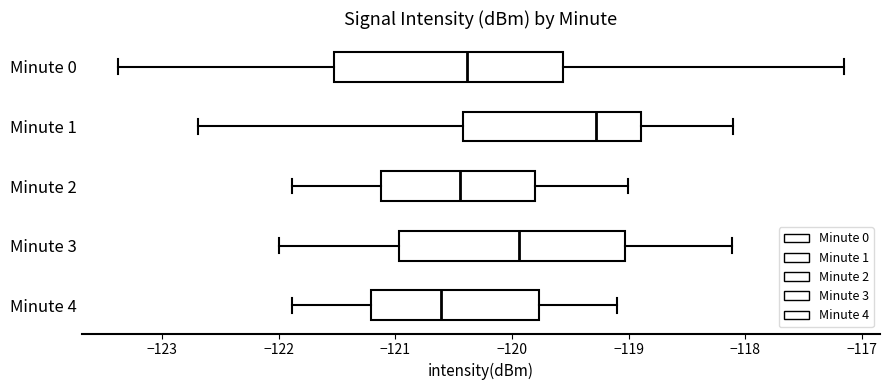

Reading bottom to top, transcribe this box plot: for each box, give where its median line is, the range the box spans, and where its two whiskers end, as read against the x-axis. The values are not printed on the chart, so give them approximately, as read against the axis.

Minute 4: median -120.6, box -121.2 to -119.8, whiskers -121.9 to -119.1
Minute 3: median -119.9, box -121.0 to -119.0, whiskers -122.0 to -118.1
Minute 2: median -120.4, box -121.1 to -119.8, whiskers -121.9 to -119.0
Minute 1: median -119.3, box -120.4 to -118.9, whiskers -122.7 to -118.1
Minute 0: median -120.4, box -121.5 to -119.6, whiskers -123.4 to -117.2